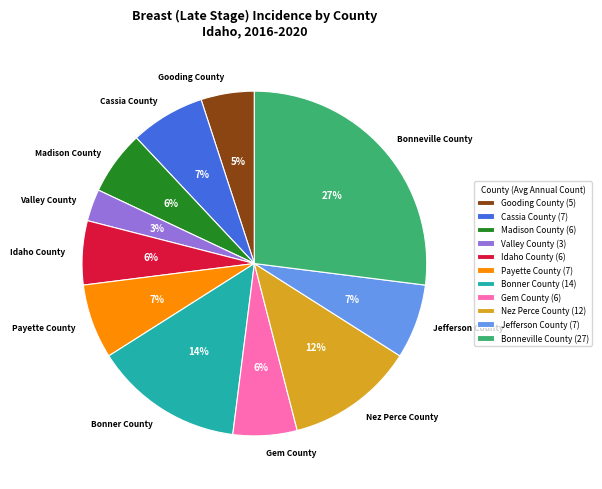

To the nearest percent, what is the difference between the Bonner County and Madison County slice percentages?

8%